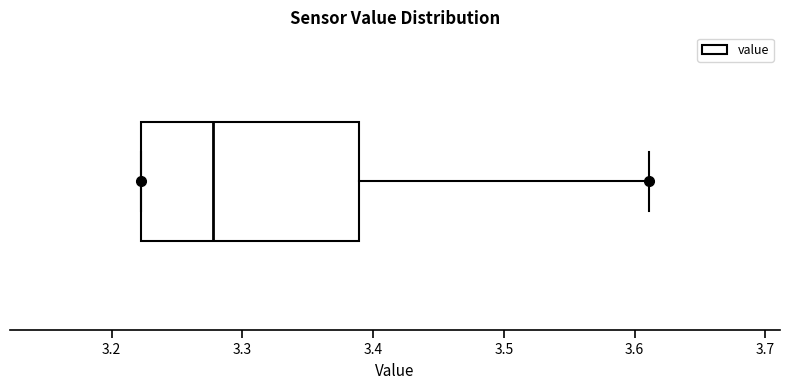

Transcribe this box plot: give where the median line is, the range the box spans, and where the two whiskers end, as read against the x-axis. The values are not printed on the chart, so give them approximately, as read against the axis.

median 3.28, box 3.22 to 3.39, whiskers 3.22 to 3.61